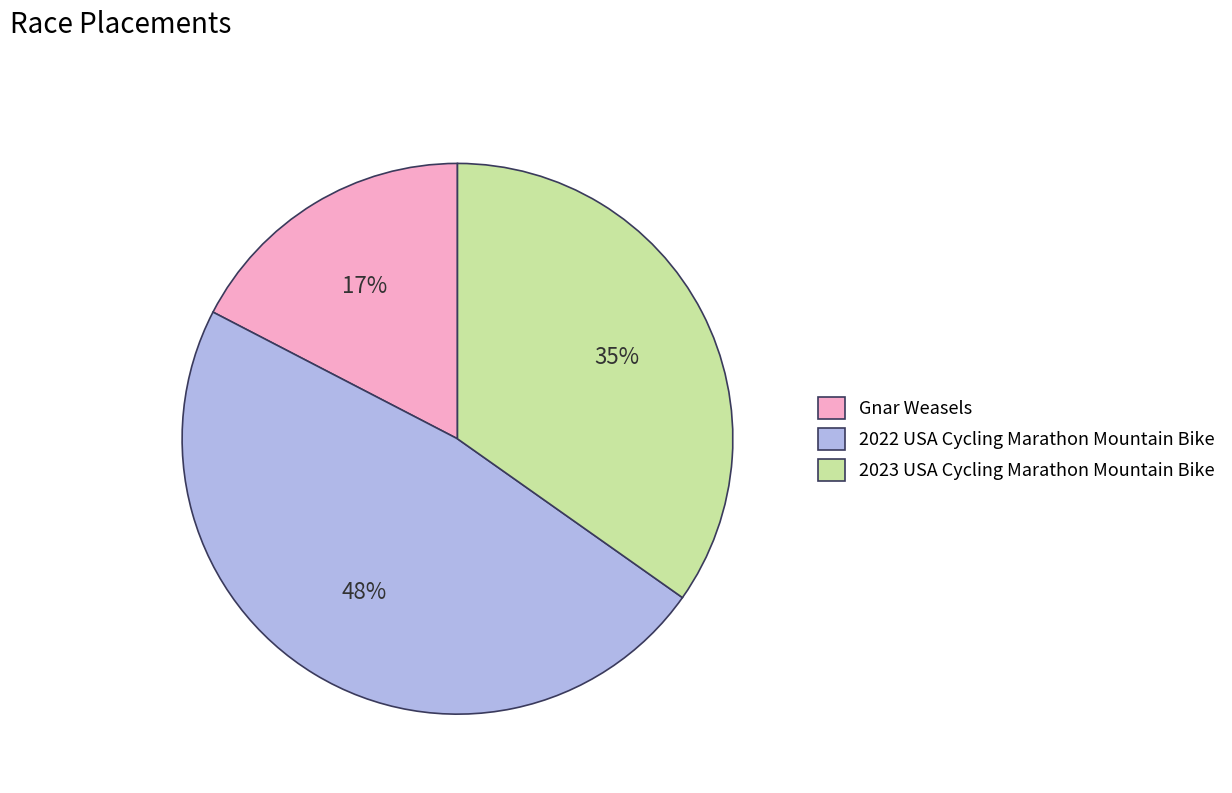

What is the largest slice in the pie chart?

2022 USA Cycling Marathon Mountain Bike